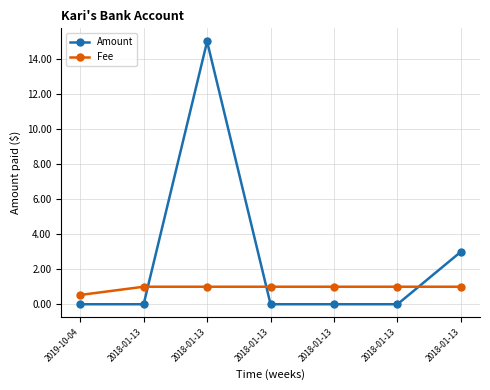

What are all the series names shown in the legend?

Amount, Fee